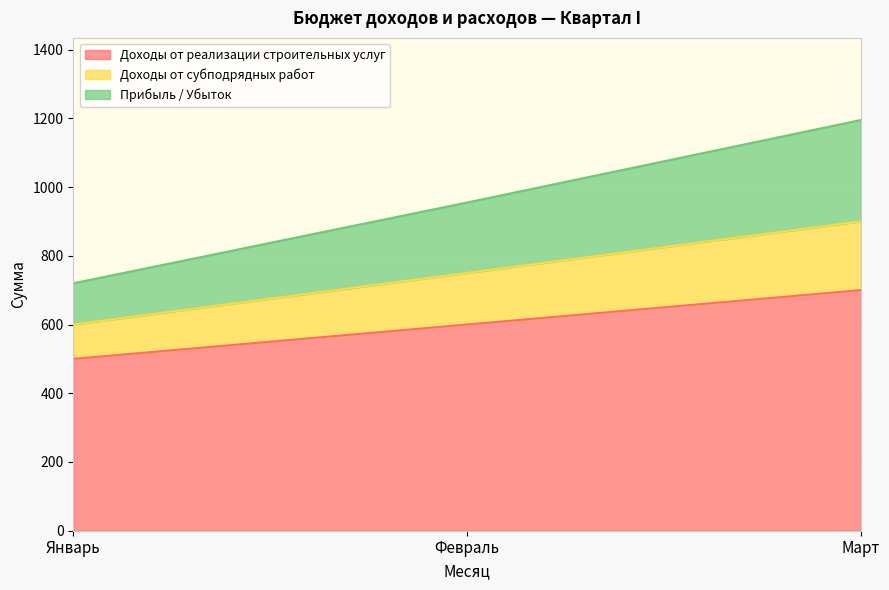

What is the sum of the Доходы от реализации строительных услуг values at Январь and Февраль?

1100